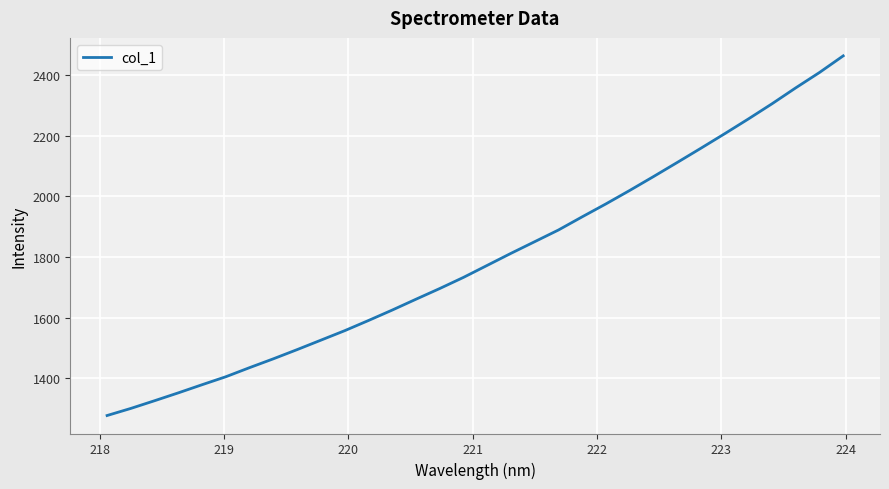

Reading right to left, what are all the values shown in this chart?

2464.4	2409.5	2358.8	2306.3	2256.0	2207.1	2159.3	2112.2	2065.6	2019.9	1975.6	1932.9	1889.4	1850.8	1812.3	1772.6	1732.9	1696.1	1660.8	1625.0	1590.5	1556.9	1525.7	1494.5	1464.1	1435.0	1404.9	1378.5	1351.7	1325.6	1300.2	1276.7